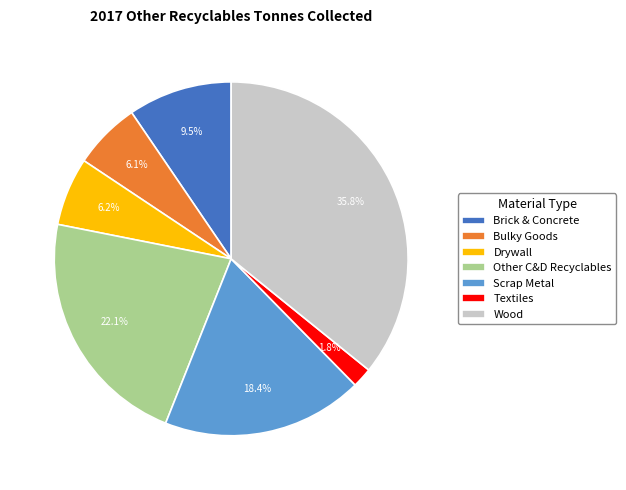

True or false: Bulky Goods accounts for 13% of the total.

False